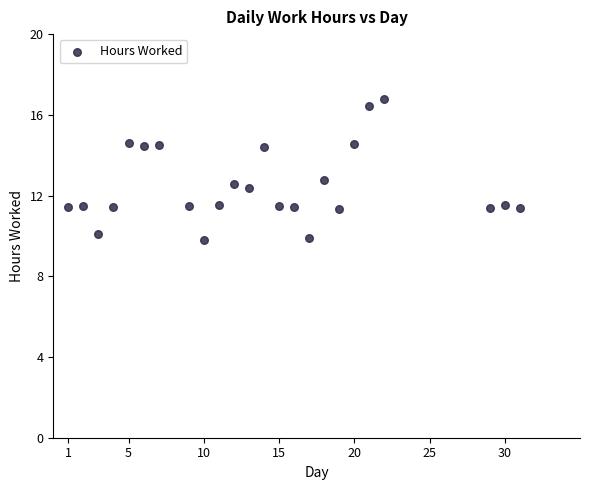

What is the range of Y values (max minus min)?

7.0